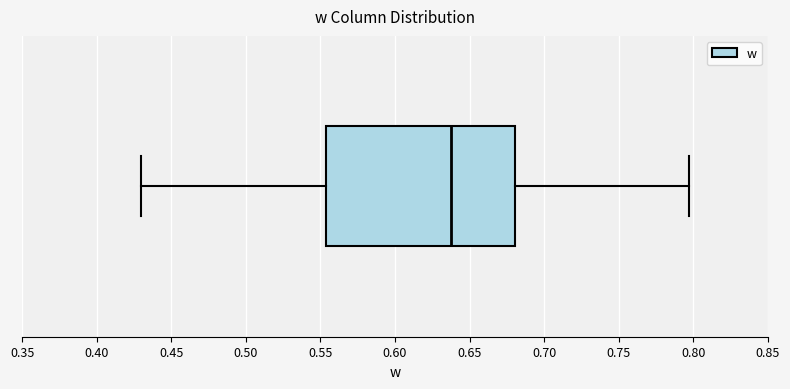

Read this box plot against the x-axis: the position of the median line, the range covered by the box, and the ends of both whiskers. The values are not printed on the chart, so give them approximately, as read against the axis.

median 0.635, box 0.555 to 0.680, whiskers 0.430 to 0.795